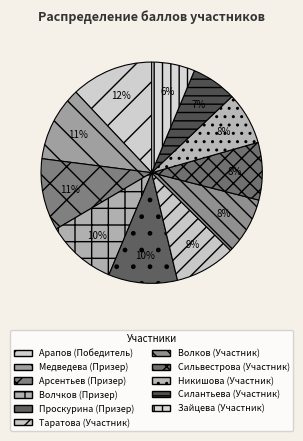

Count the number of slices in the pie.

11